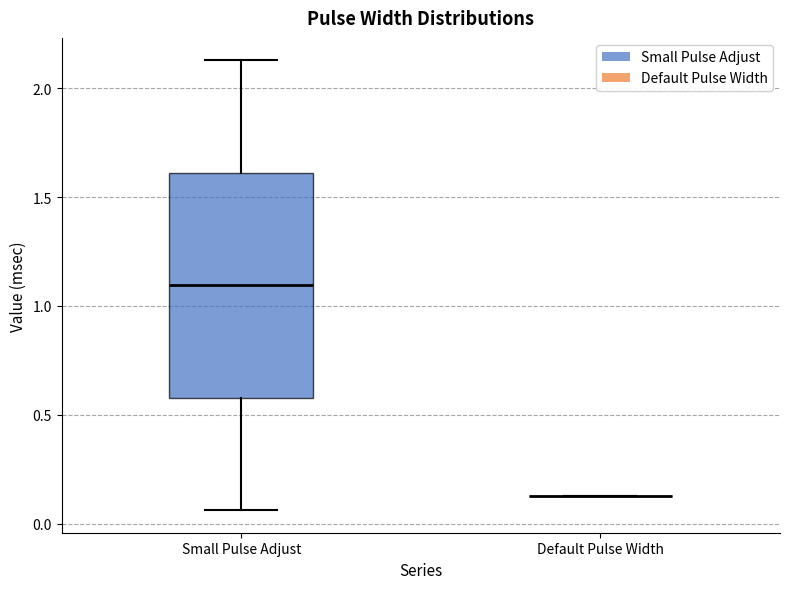

Reading left to right, transcribe this box plot: for each box, give where its median line is, the range the box spans, and where its two whiskers end, as read against the y-axis. The values are not printed on the chart, so give them approximately, as read against the axis.

Small Pulse Adjust: median 1.10, box 0.60 to 1.60, whiskers 0.05 to 2.15
Default Pulse Width: box collapsed to a line at 0.15, whiskers 0.15 to 0.15